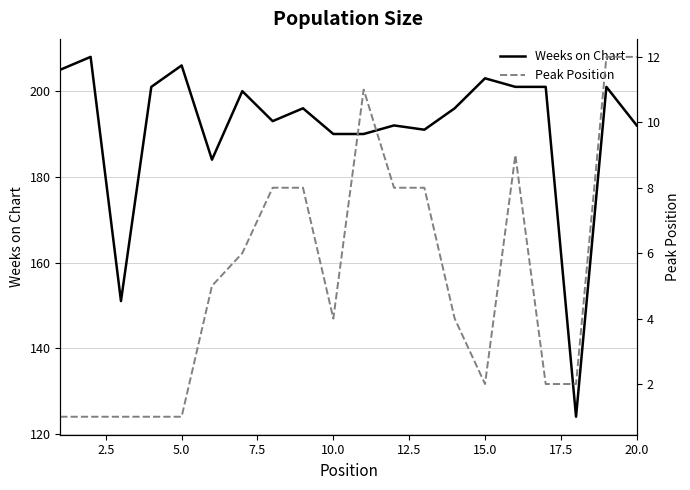

True or false: Peak Position and Weeks on Chart intersect in this chart.

False